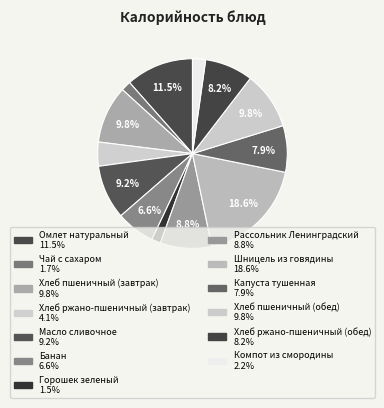

How many slices are in this pie chart?

13